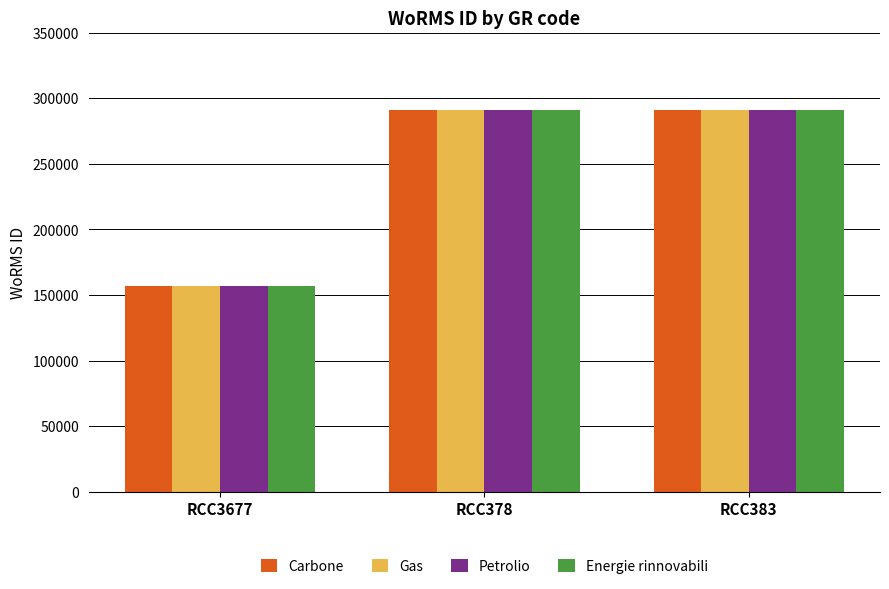

How many data points does each series have?

3